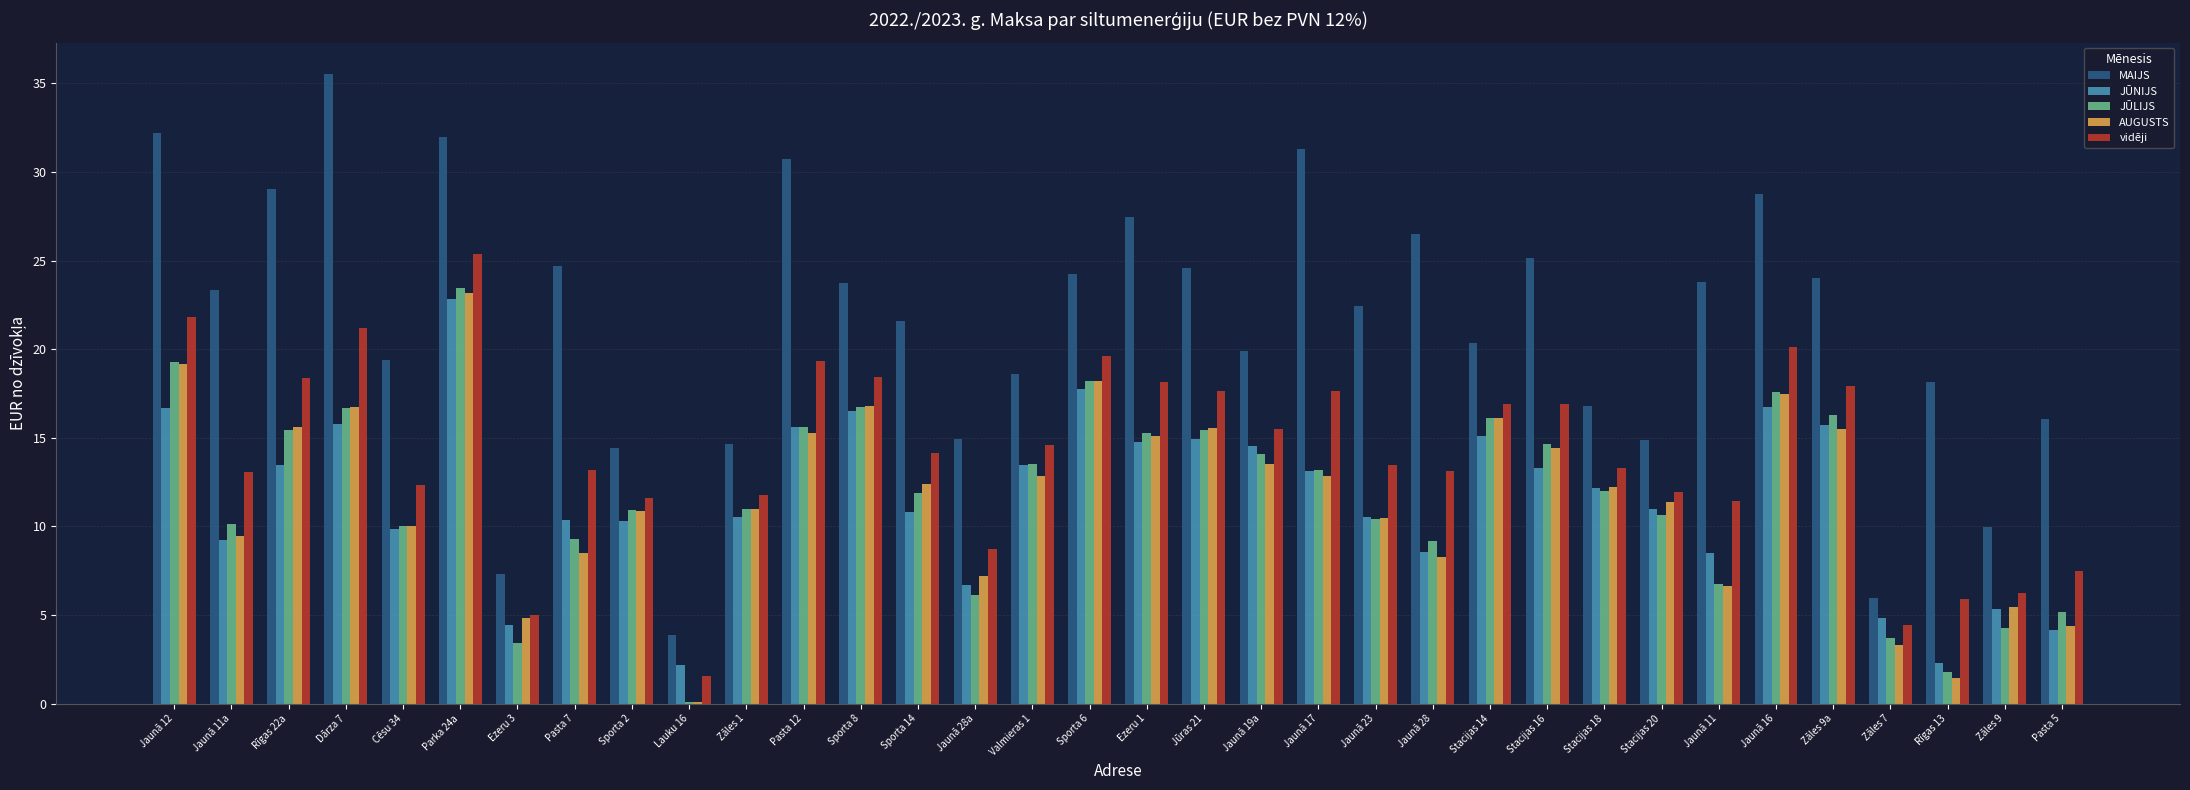

Which series has the largest total across all categories?

MAIJS